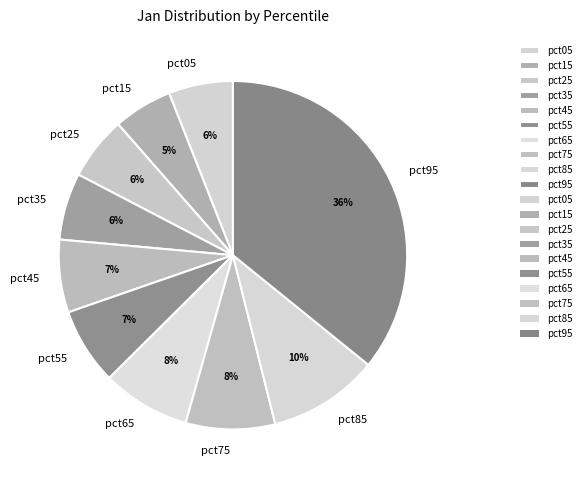

What percentage is the pct45 slice, to the nearest percent?

7%